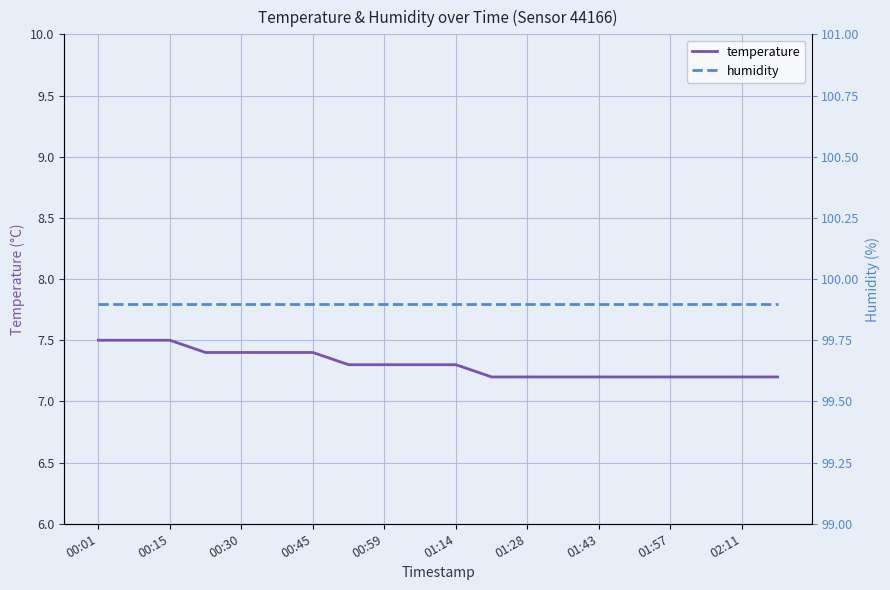

What is the sum of all temperature values?

146.1